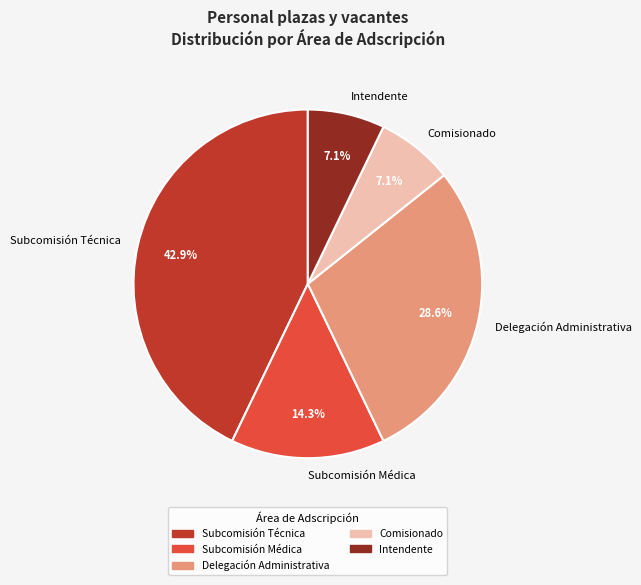

How many segments does this pie chart have?

5